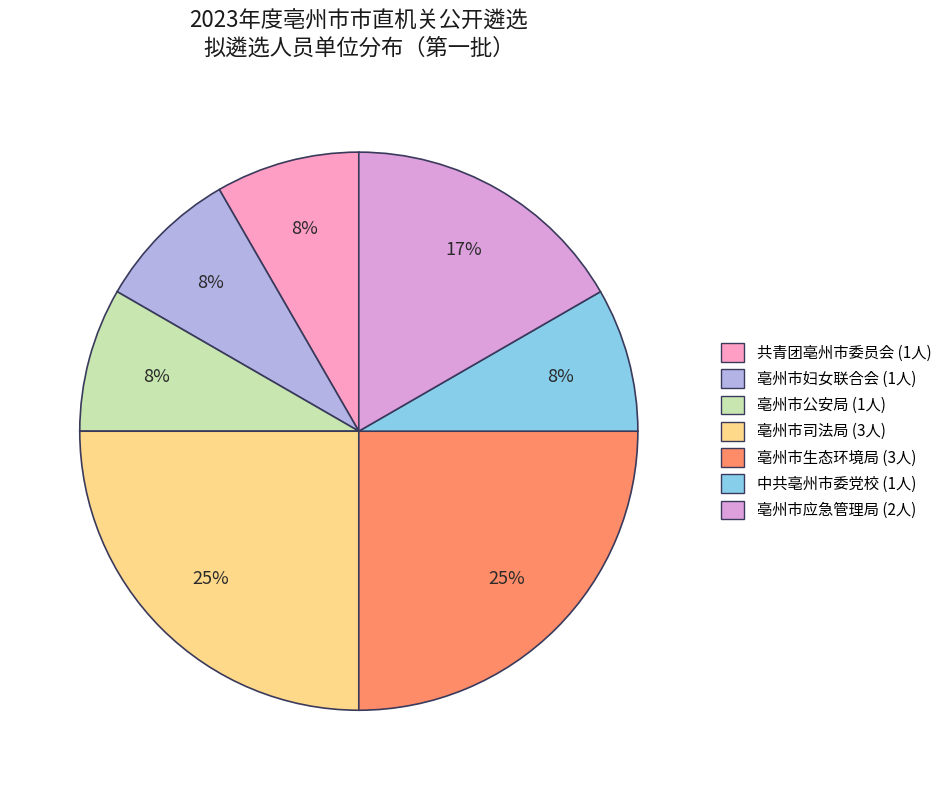

To the nearest percent, what is the difference between the largest and smallest slice percentages?

17%